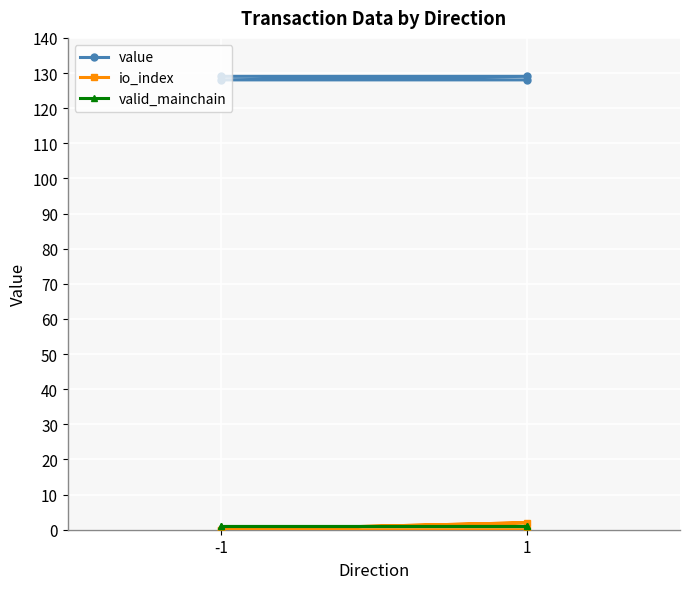

Count the number of data series in this chart.

3